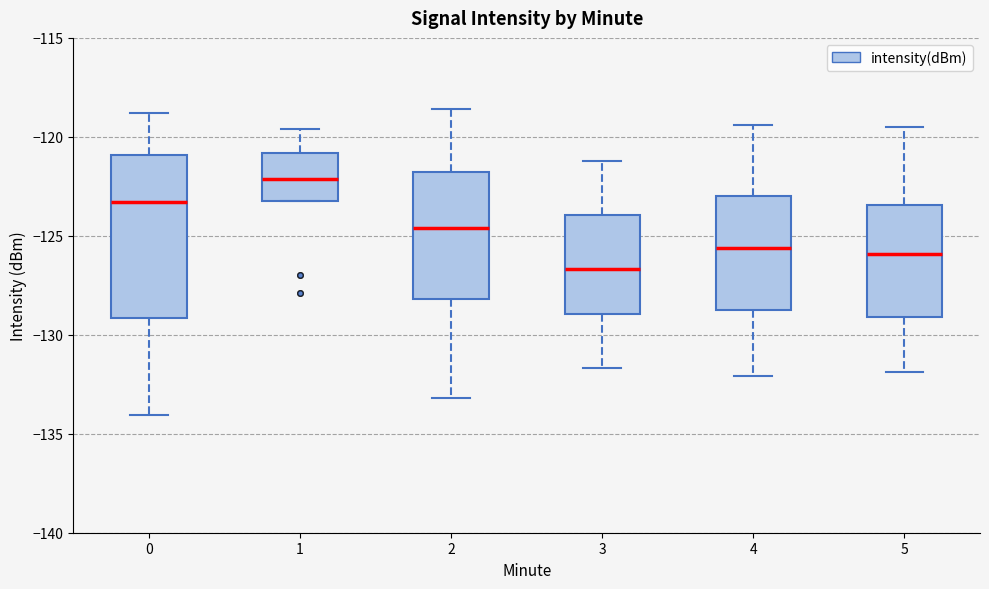

Which box is the tallest, from its lower edge to its upper edge?

0